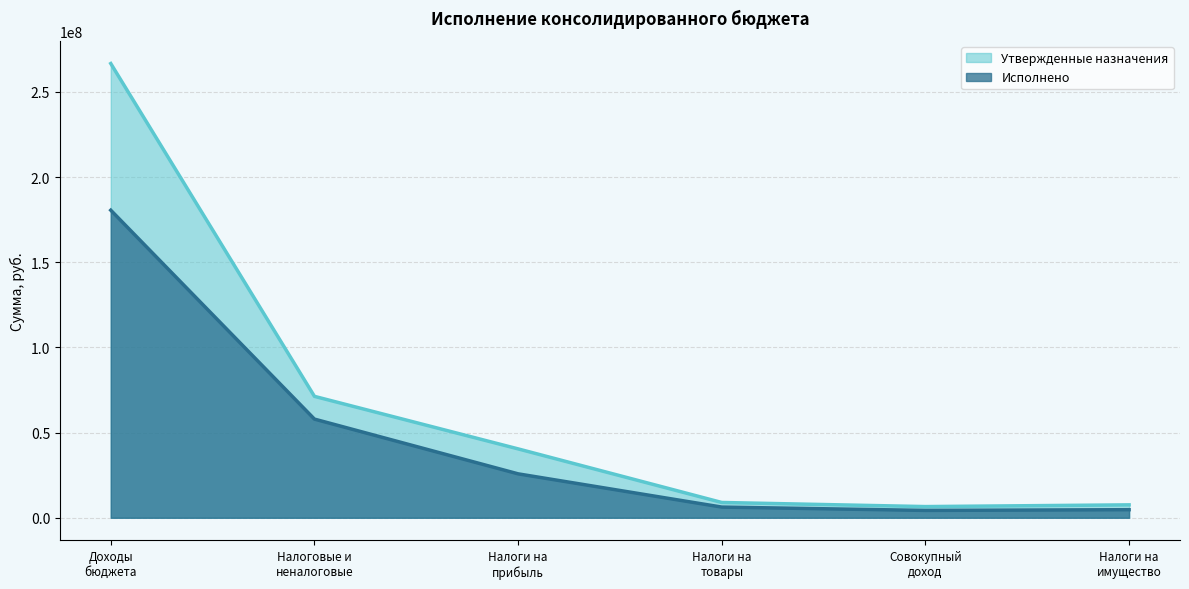

Does the chart display data point markers on the line(s)?

No